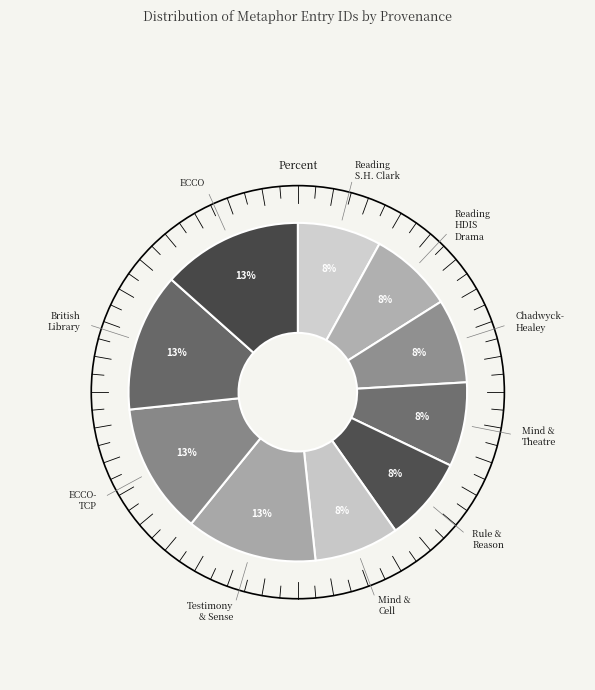

How many segments does this pie chart have?

10